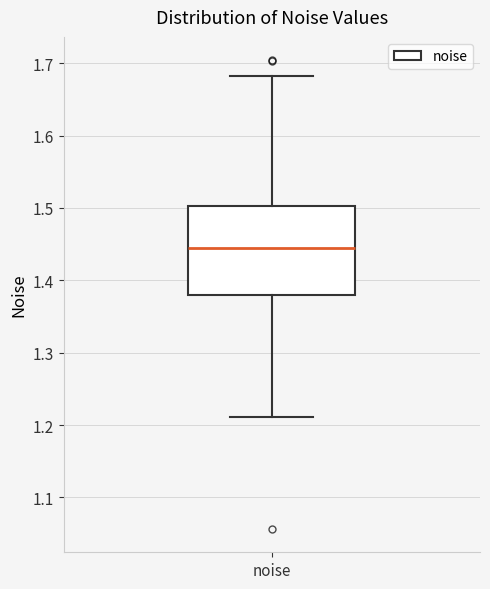

Where does the median line of the box for noise sit on the y-axis? The values are not printed on the chart, so give them approximately, as read against the axis.

1.44